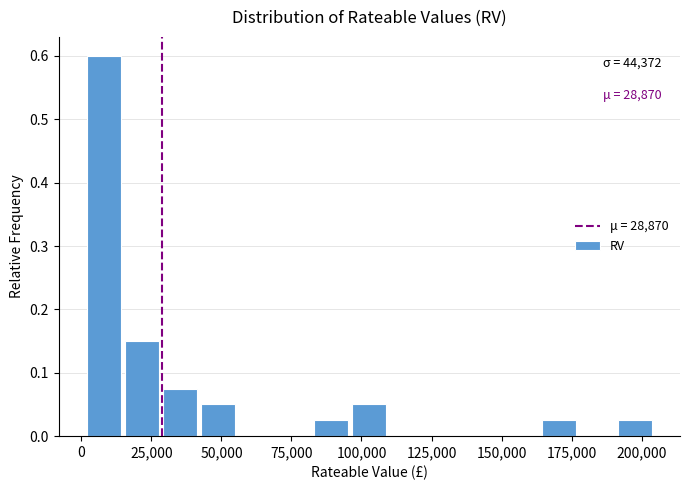

Read against the x-axis, roughly where is the centre of the tallest bar?

10000